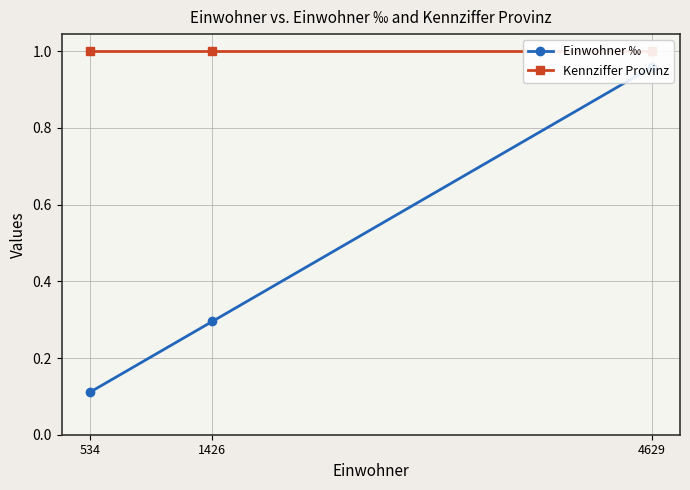

What is the value of the Kennziffer Provinz point at the 3rd from the left?

1.0